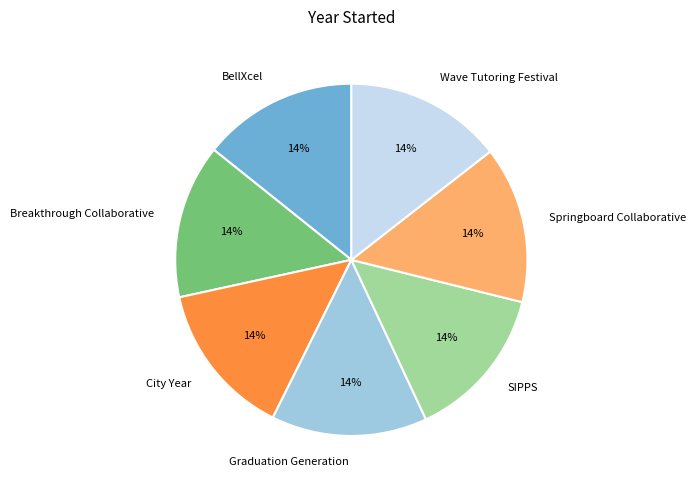

Is the sum of BellXcel and Wave Tutoring Festival greater than half?

No